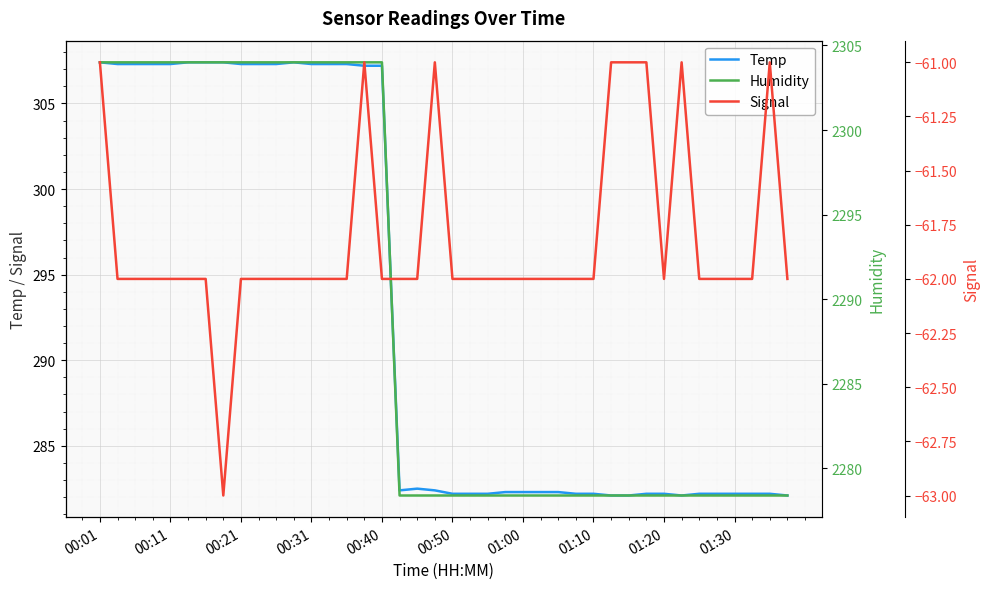

What are all the series names shown in the legend?

Temp, Humidity, Signal